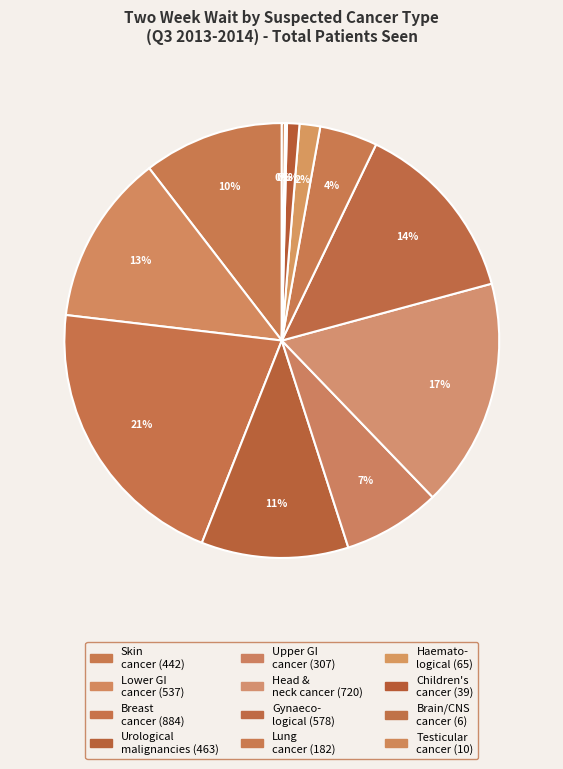

Rank the categories by value from highest to lowest.

Suspected breast cancer, Suspected head & neck cancer, Suspected gynaecological cancer, Suspected lower gastrointestinal cancer, Suspected urological malignancies, Suspected skin cancer, Suspected upper gastrointestinal cancer, Suspected lung cancer, Suspected haematological malignancies, Suspected children's cancer, Suspected testicular cancer, Suspected brain/central nervous system